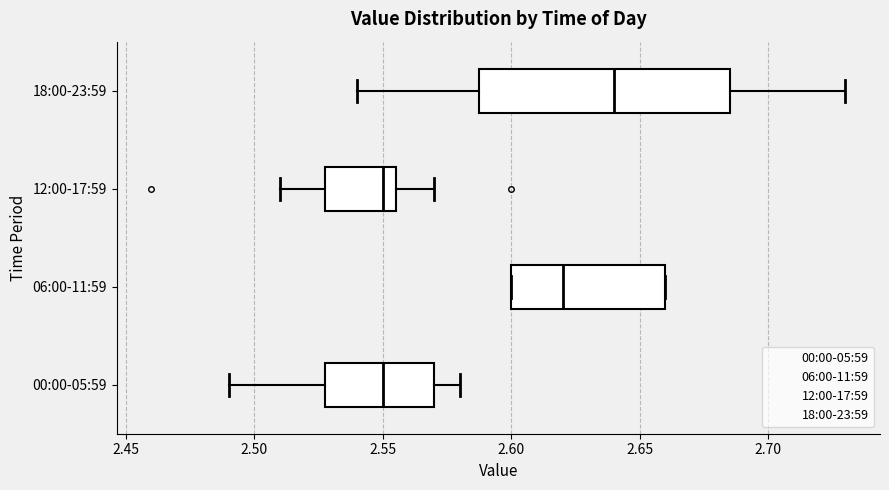

Which box has the furthest to the right median line?

18:00-23:59